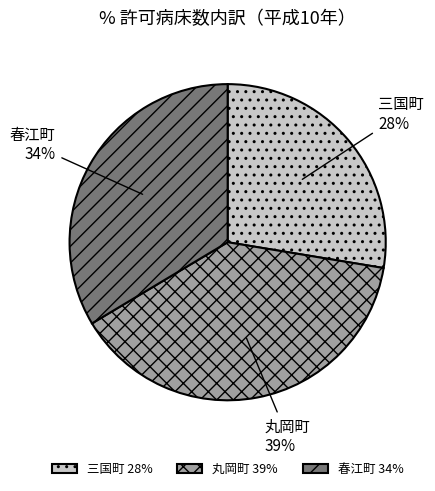

What is the ratio of the value at 三国町 to the value at 春江町?

0.8